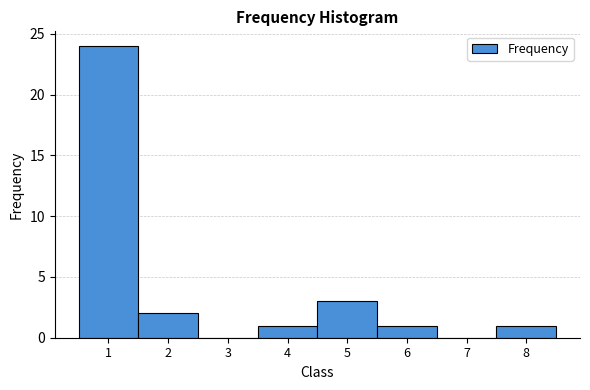

Reading left to right, transcribe all the data shown in this chart.

1=24	2=2	3=0	4=1	5=3	6=1	7=0	8=1